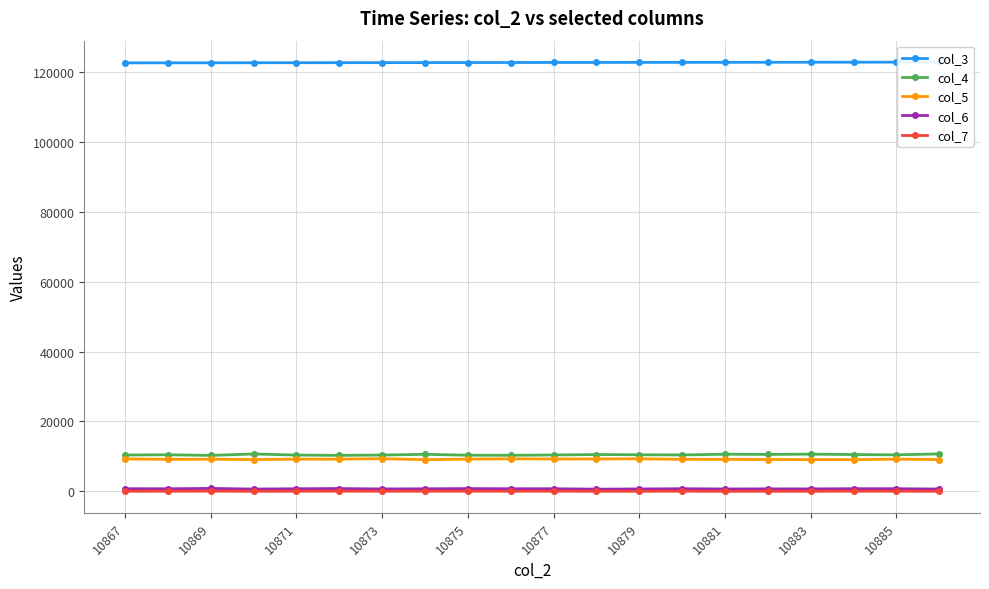

Rank the series by their maximum value, from lowest to highest.

col_7, col_6, col_5, col_4, col_3